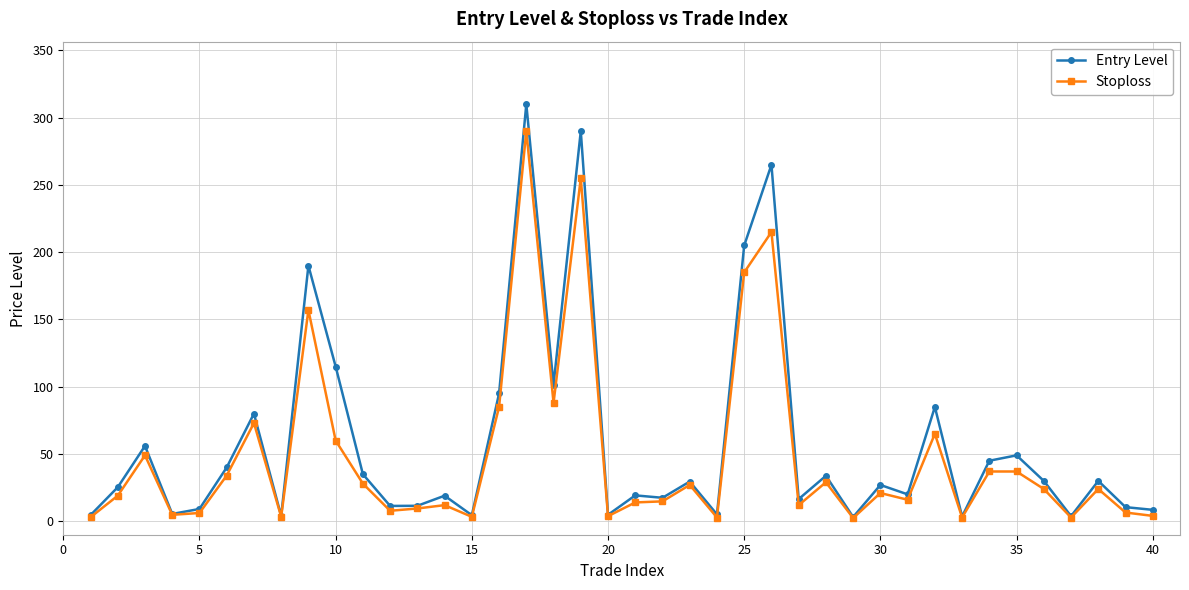

True or false: Entry Level has more than 0 interior local peaks.

True